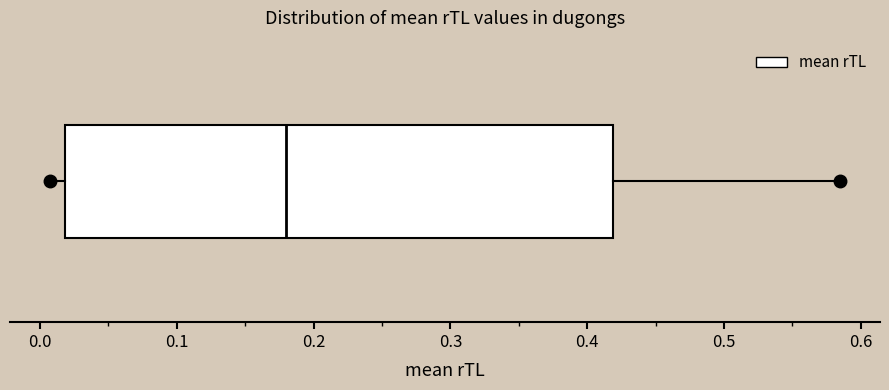

Where is the right edge of the box on the x-axis? The values are not printed on the chart, so give them approximately, as read against the axis.

0.42